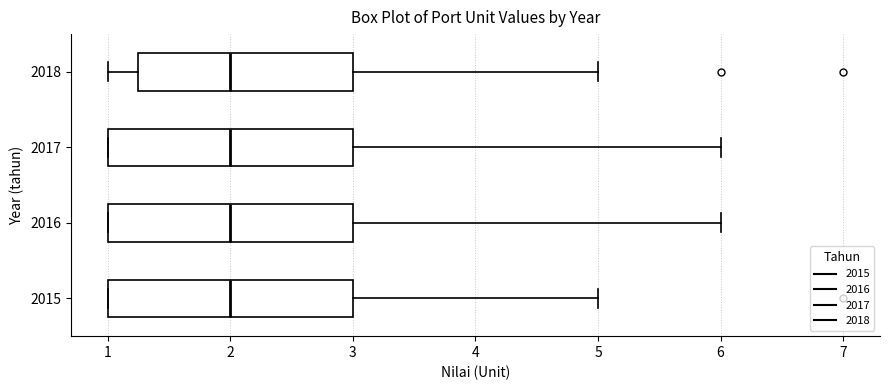

Reading bottom to top, read every box against the x-axis: the position of its median line, the range the box covers, and the ends of its whiskers. The values are not printed on the chart, so give them approximately, as read against the axis.

2015: median 2.0, box 1.0 to 3.0, whiskers 1.0 to 5.0
2016: median 2.0, box 1.0 to 3.0, whiskers 1.0 to 6.0
2017: median 2.0, box 1.0 to 3.0, whiskers 1.0 to 6.0
2018: median 2.0, box 1.3 to 3.0, whiskers 1.0 to 5.0